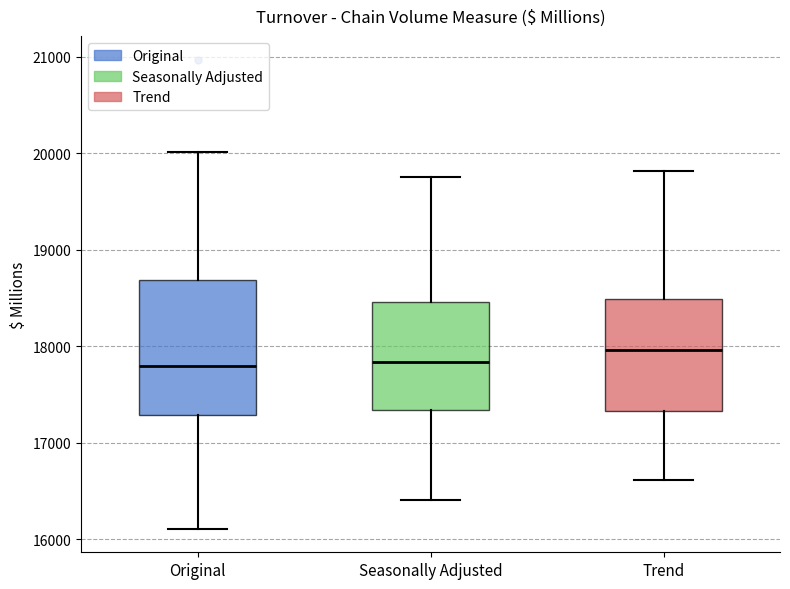

Reading left to right, transcribe this box plot: for each box, give where its median line is, the range the box spans, and where its two whiskers end, as read against the y-axis. The values are not printed on the chart, so give them approximately, as read against the axis.

Original: median 17800, box 17300 to 18700, whiskers 16100 to 20000
Seasonally Adjusted: median 17800, box 17300 to 18500, whiskers 16400 to 19700
Trend: median 18000, box 17300 to 18500, whiskers 16600 to 19800